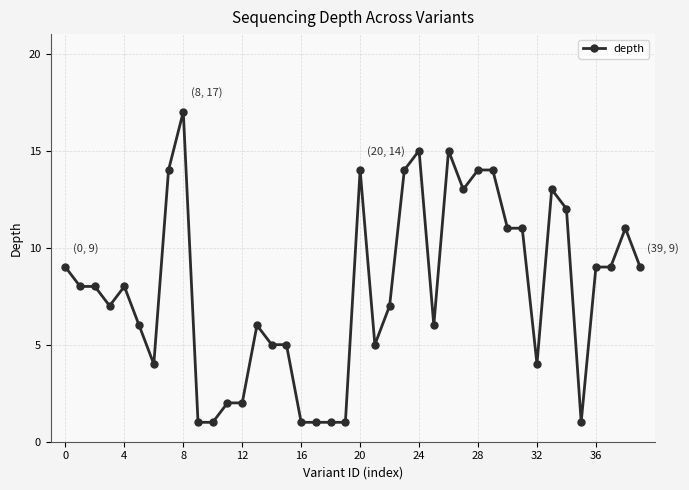

True or false: there are more than 2 points higher than both neighbors.

True